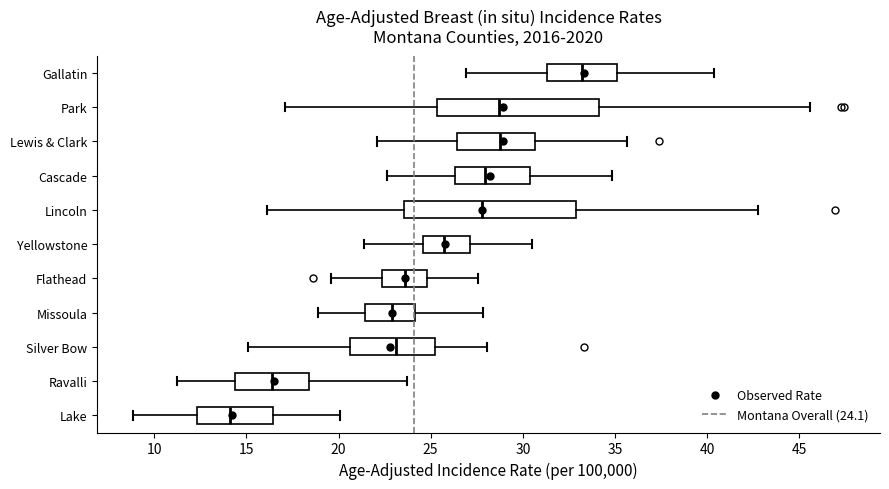

Where does the median line of the box for Park sit on the x-axis? The values are not printed on the chart, so give them approximately, as read against the axis.

28.5